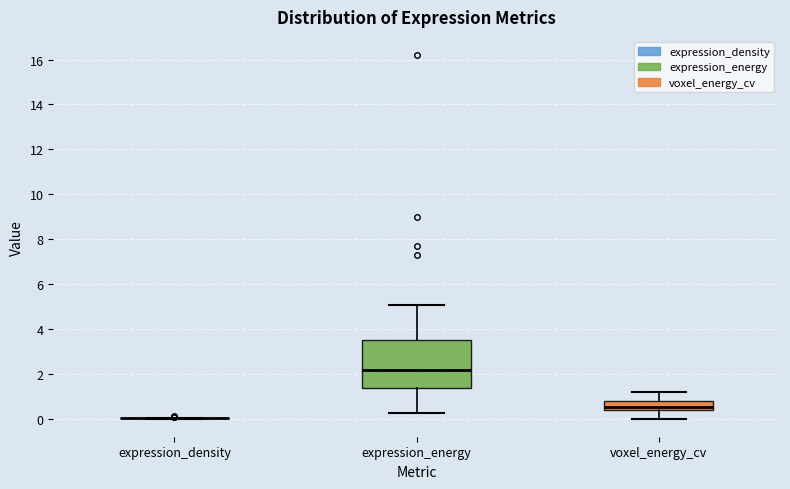

Reading left to right, transcribe this box plot: for each box, give where its median line is, the range the box spans, and where its two whiskers end, as read against the y-axis. The values are not printed on the chart, so give them approximately, as read against the axis.

expression_density: box collapsed to a line at 0.0, whiskers 0.0 to 0.0
expression_energy: median 2.2, box 1.4 to 3.4, whiskers 0.2 to 5.0
voxel_energy_cv: median 0.6, box 0.4 to 0.8, whiskers 0.0 to 1.2